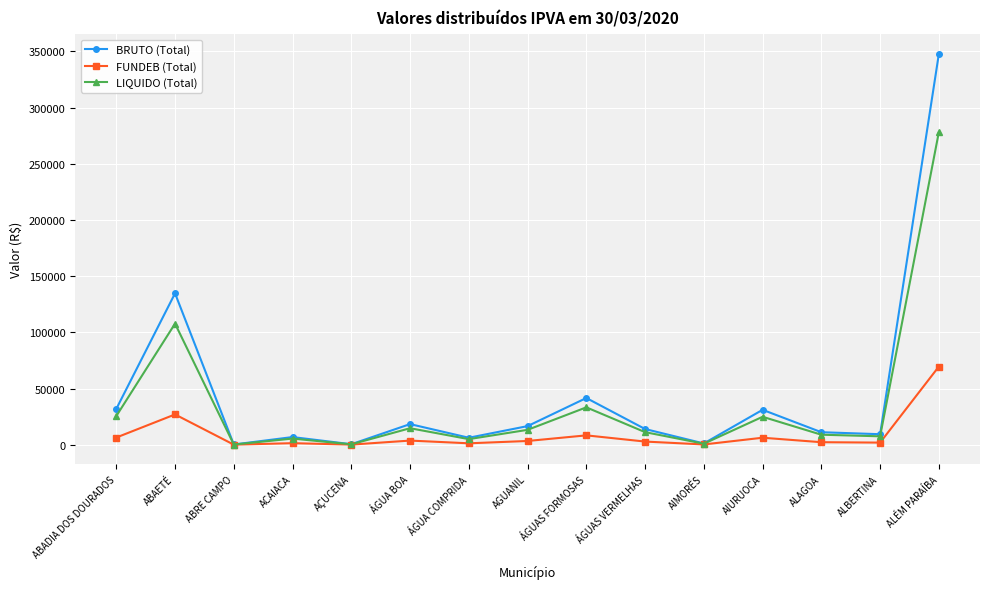

How many lines are shown in the chart?

3